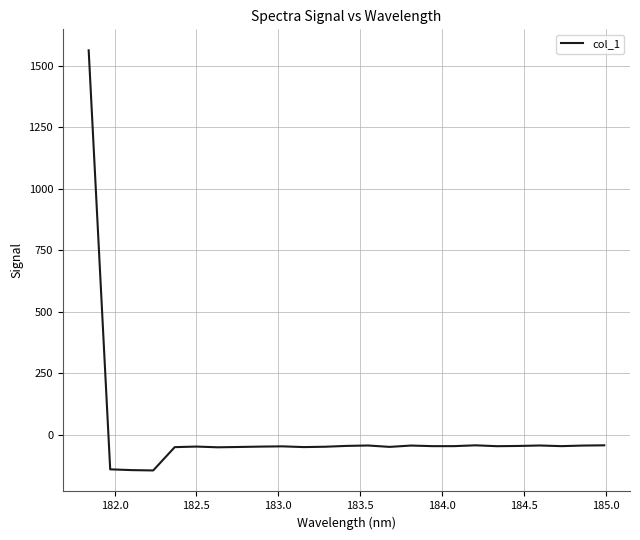

What is the difference between the maximum and minimum values?

1709.2